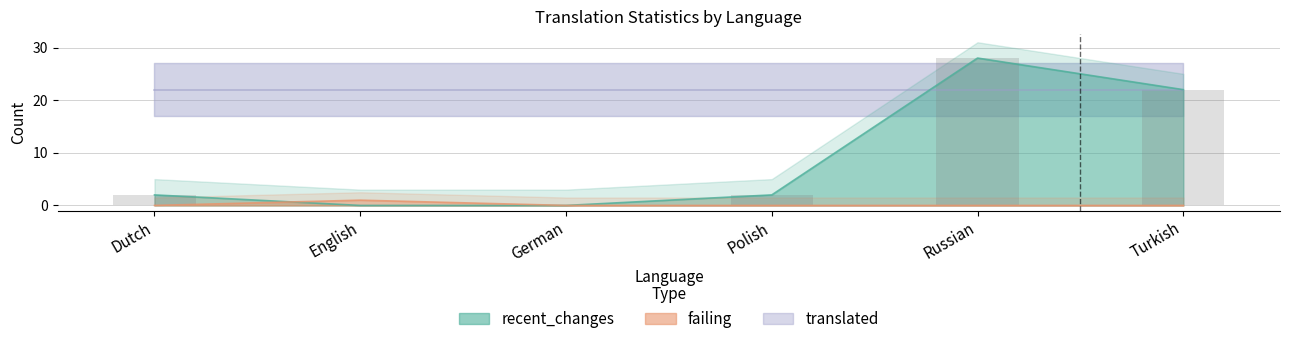

At how many categories does at least one series exceed 22?

1